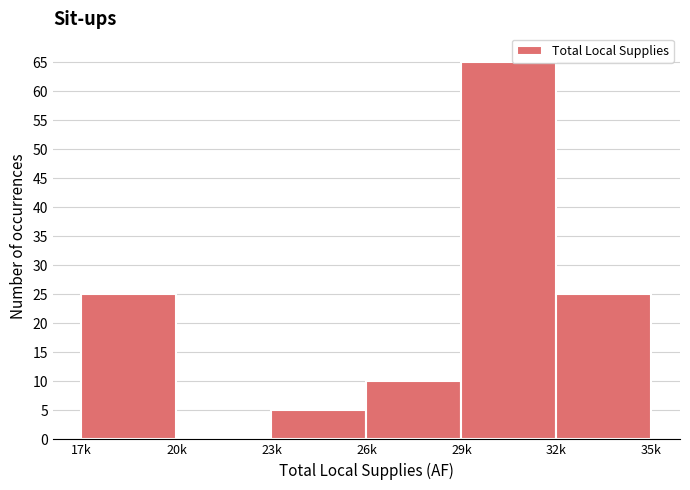

Reading right to left, list all the values displayed in this chart.

32k=25	29k=65	26k=10	23k=5	20k=0	17k=25